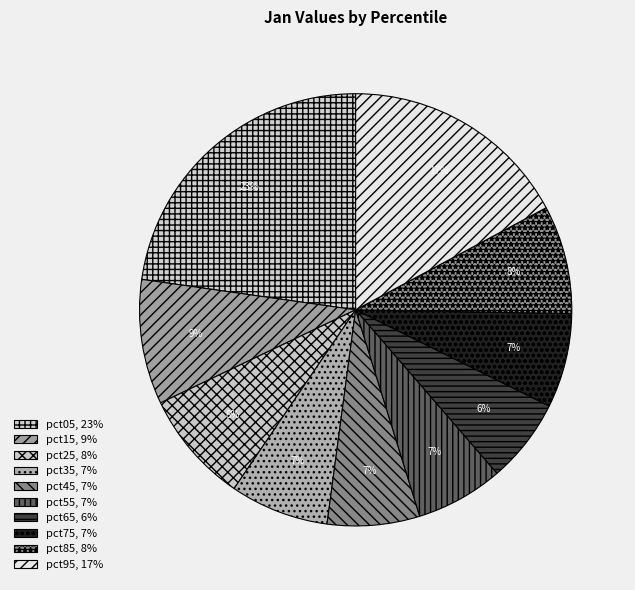

How many slices are in this pie chart?

10